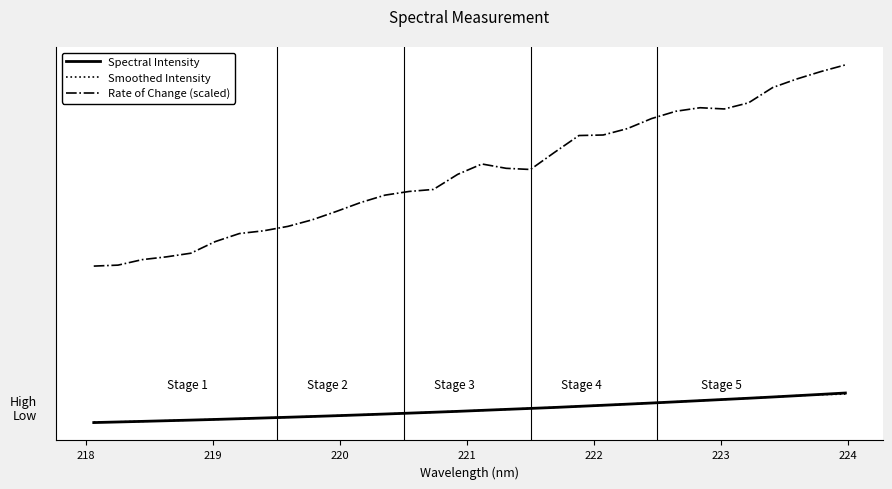

After their last crossing, which series has the higher values: Smoothed Intensity or Spectral Intensity?

Spectral Intensity